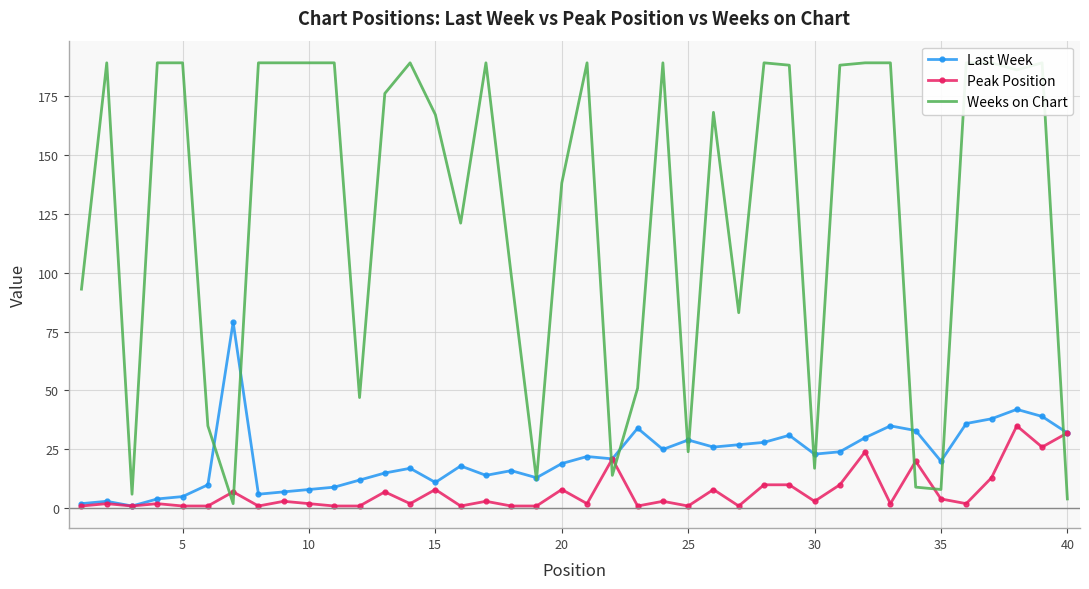

Reading right to left, what are all the values shown in this chart?

Last Week: 32	39	42	38	36	20	33	35	30	24	23	31	28	27	26	29	25	34	21	22	19	13	16	14	18	11	17	15	12	9	8	7	6	79	10	5	4	1	3	2
Peak Position: 32	26	35	13	2	4	20	2	24	10	3	10	10	1	8	1	3	1	21	2	8	1	1	3	1	8	2	7	1	1	2	3	1	7	1	1	2	1	2	1
Weeks on Chart: 4	189	186	189	189	8	9	189	189	188	17	188	189	83	168	24	189	51	14	189	138	12	99	189	121	167	189	176	47	189	189	189	189	2	35	189	189	6	189	93